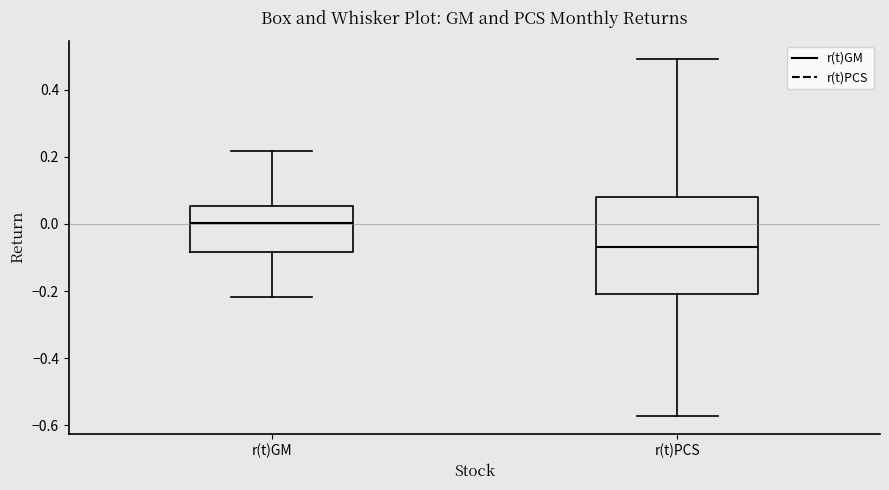

Reading left to right, read every box against the y-axis: the position of its median line, the range the box covers, and the ends of its whiskers. The values are not printed on the chart, so give them approximately, as read against the axis.

r(t)GM: median 0.00, box -0.08 to 0.06, whiskers -0.22 to 0.22
r(t)PCS: median -0.06, box -0.20 to 0.08, whiskers -0.58 to 0.50